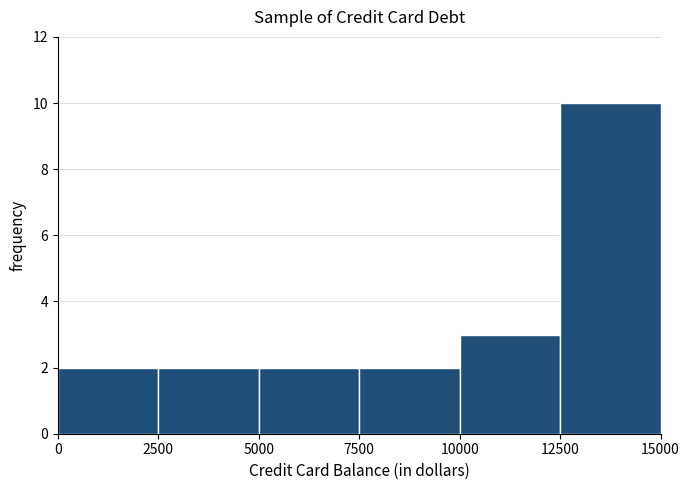

What is the height of the bar covering 5000 to 7500 on the x-axis? The values are not printed on the chart, so give them approximately, as read against the axis.

2